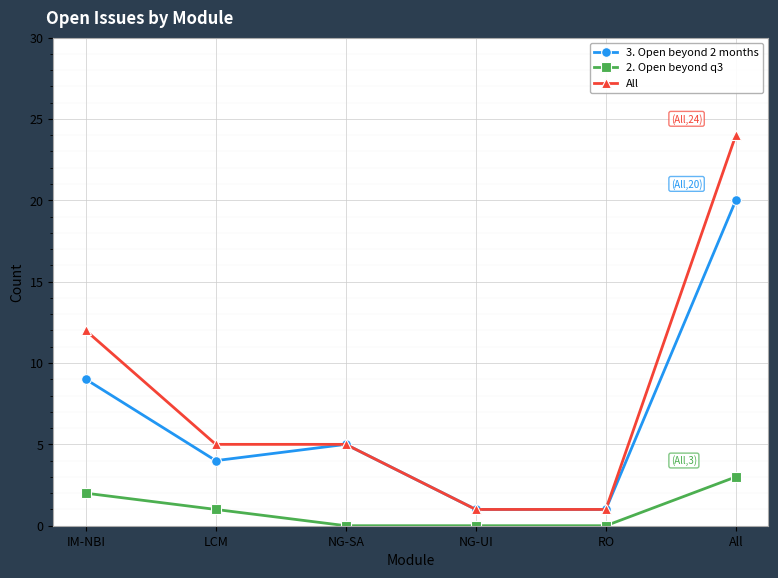

Rank the series at All from highest to lowest value.

All, 3. Open beyond 2 months, 2. Open beyond q3